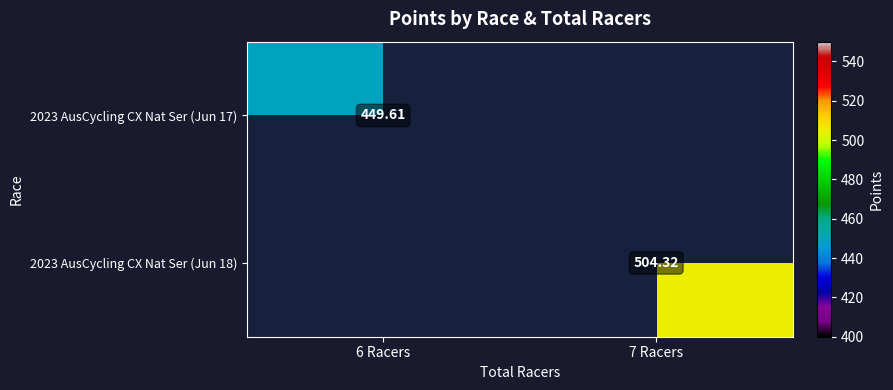

Rank the series by their maximum value, from lowest to highest.

2023 AusCycling CX Nat Ser (Jun 17), 2023 AusCycling CX Nat Ser (Jun 18)